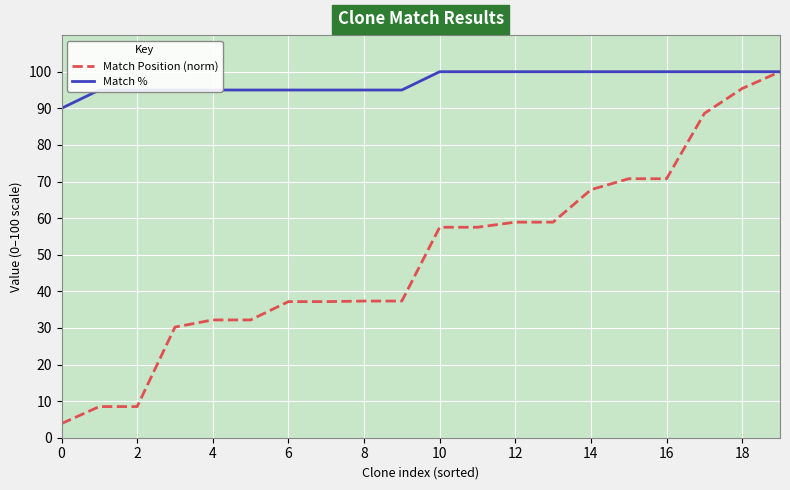

Which series has the largest total across all categories?

Match %